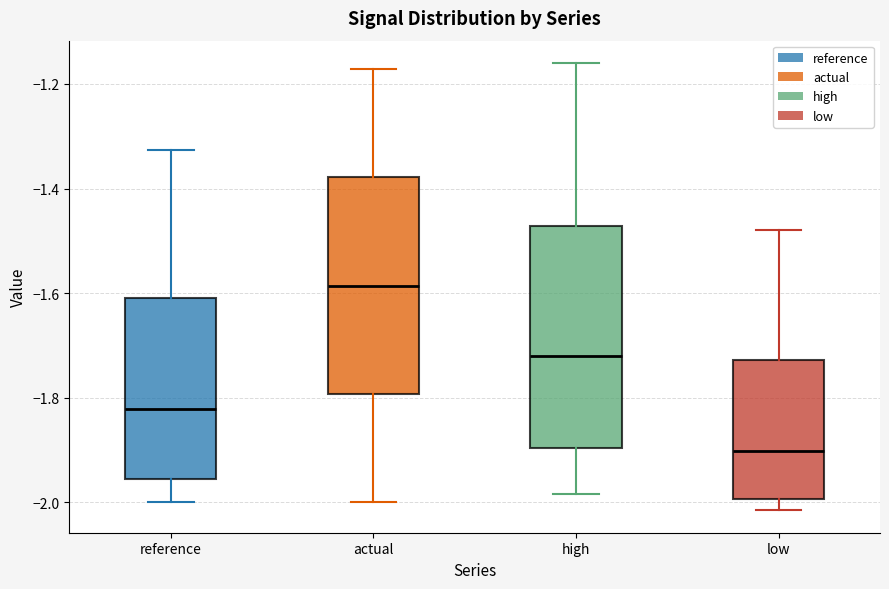

Where does the median line of the box for reference sit on the y-axis? The values are not printed on the chart, so give them approximately, as read against the axis.

-1.82